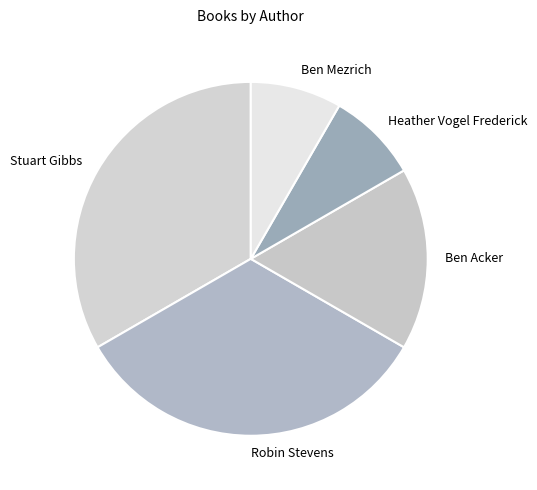

True or false: Ben Acker accounts for 6% of the total.

False